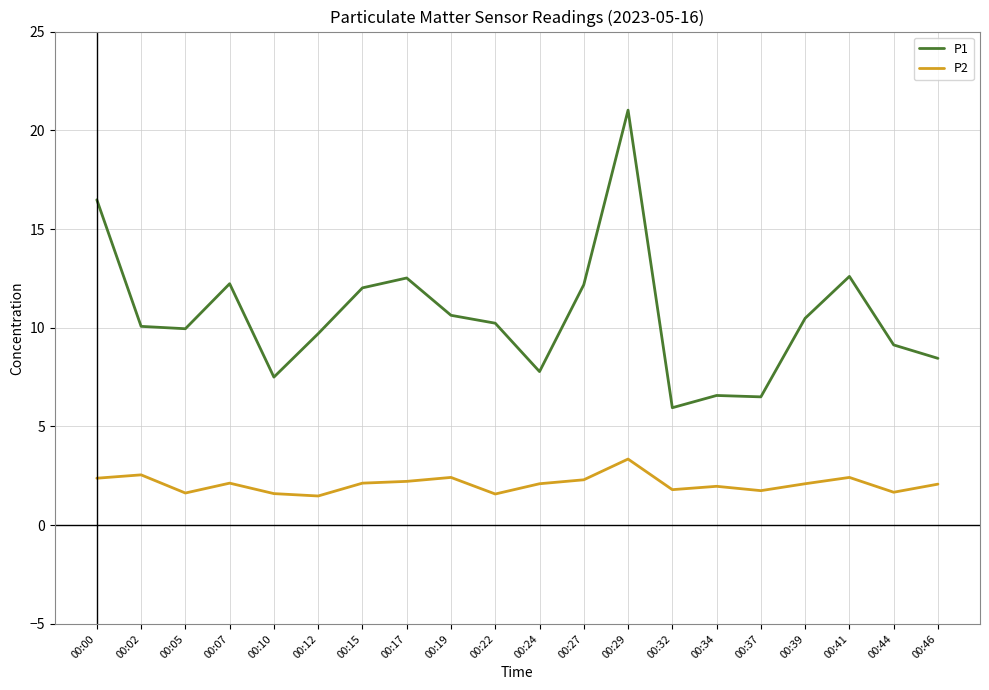

At 00:37, list the series in order from largest to smallest.

P1, P2